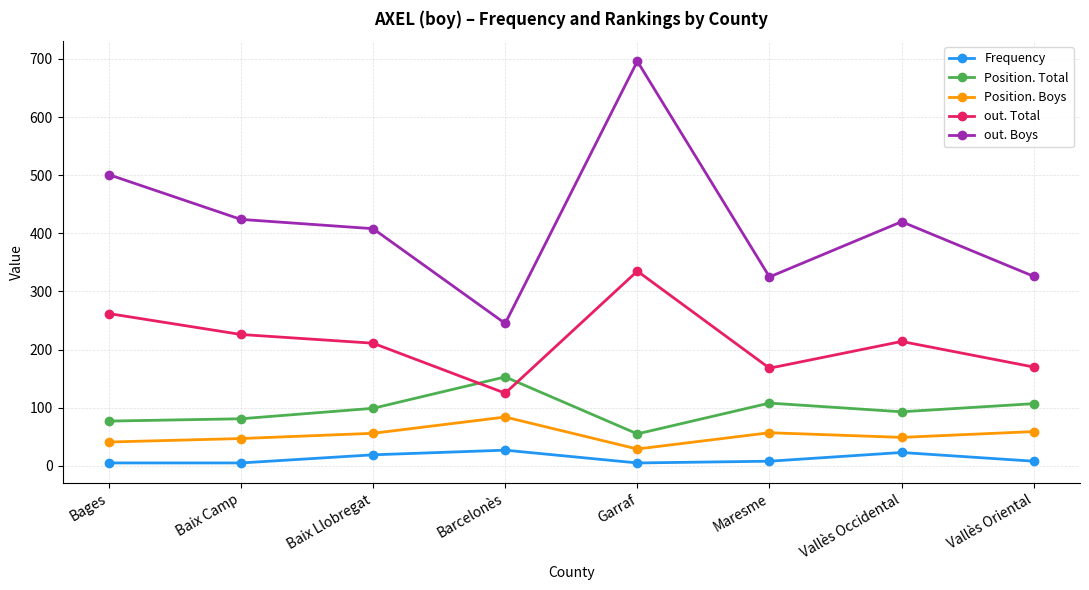

Is this an area chart (filled region under the line)?

No